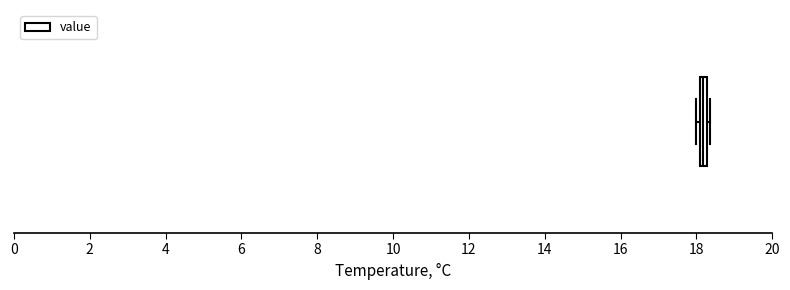

Where is the left edge of the box on the x-axis? The values are not printed on the chart, so give them approximately, as read against the axis.

18.0